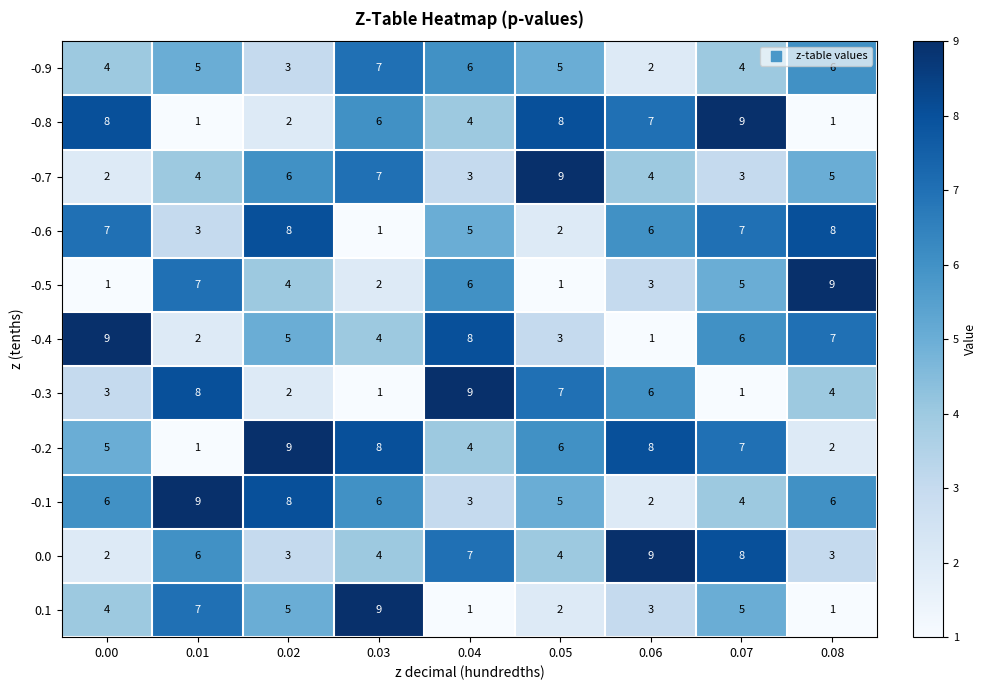

What is the total value across all series at 0.05?

52